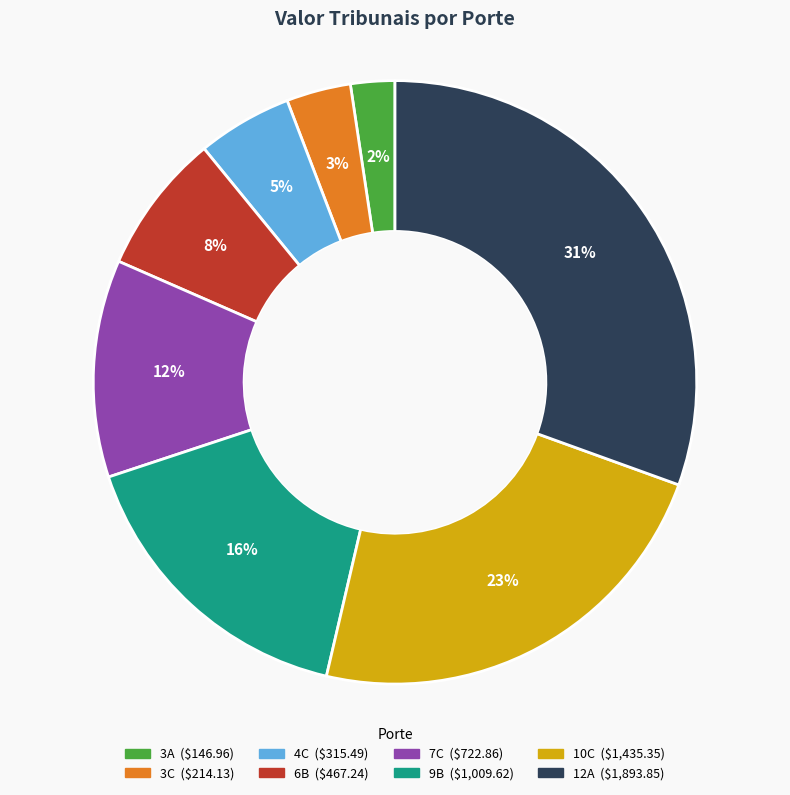

Is it true that 7C is 12% of the pie?

True